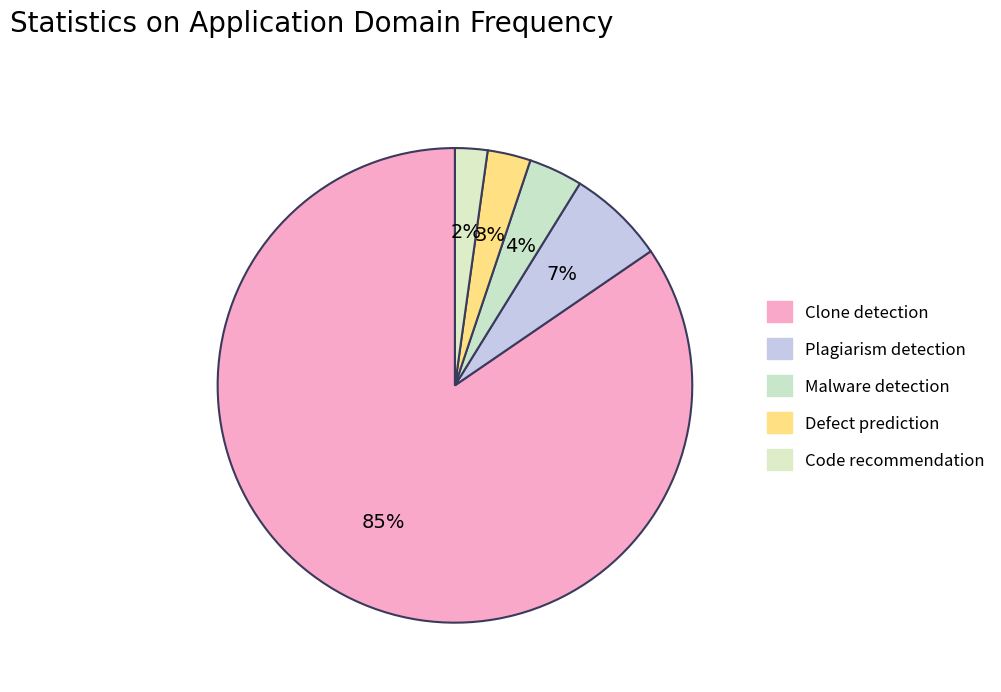

Do Plagiarism detection and Malware detection together represent more than half of the pie?

No